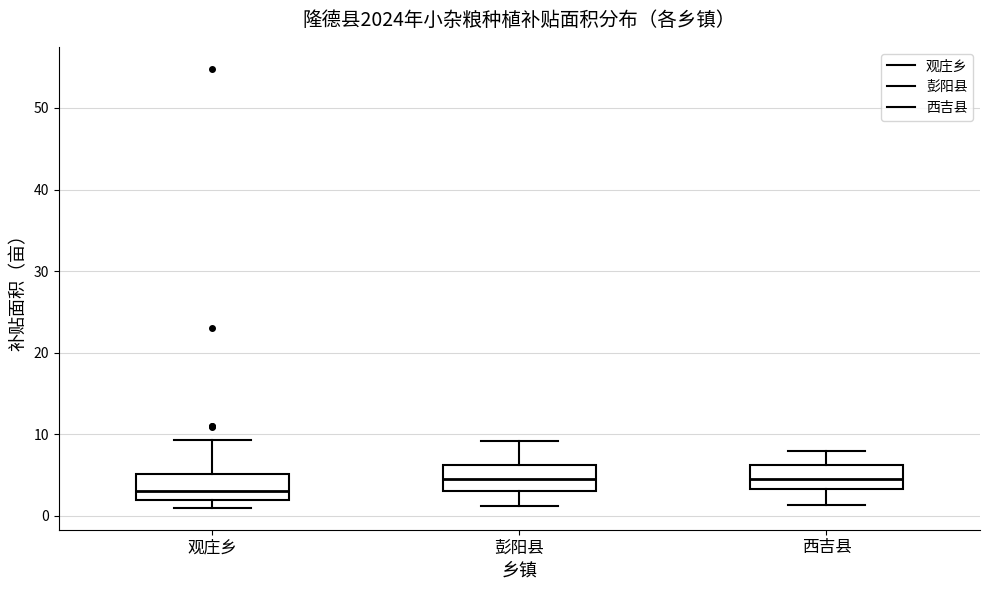

Reading left to right, read every box against the y-axis: the position of its median line, the range the box covers, and the ends of its whiskers. The values are not printed on the chart, so give them approximately, as read against the axis.

观庄乡: median 3, box 2 to 5, whiskers 1 to 9
彭阳县: median 5, box 3 to 6, whiskers 1 to 9
西吉县: median 5, box 3 to 6, whiskers 1 to 8